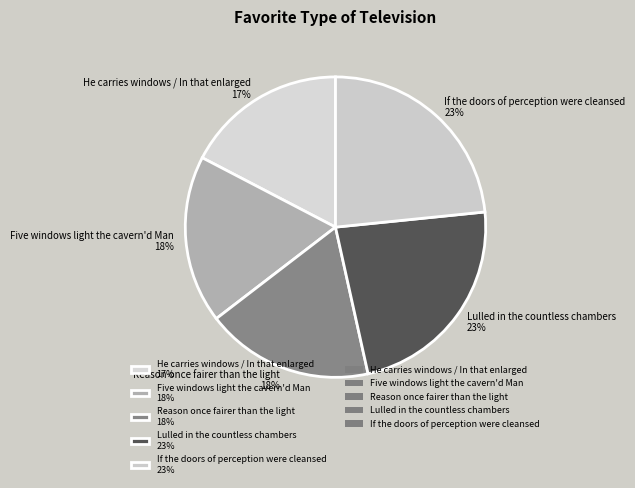

Between Lulled in the countless chambers 23% and He carries windows / In that enlarged 17%, which is larger?

Lulled in the countless chambers 23%